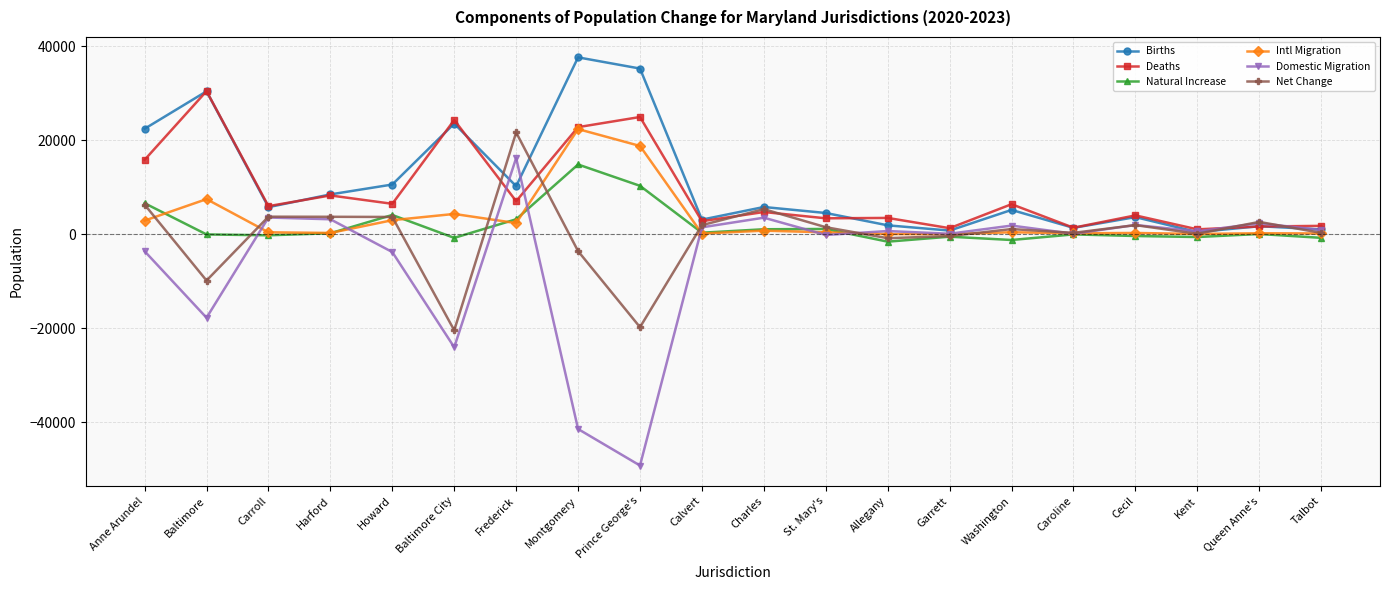

How many data points in Births are less than 5774?

10